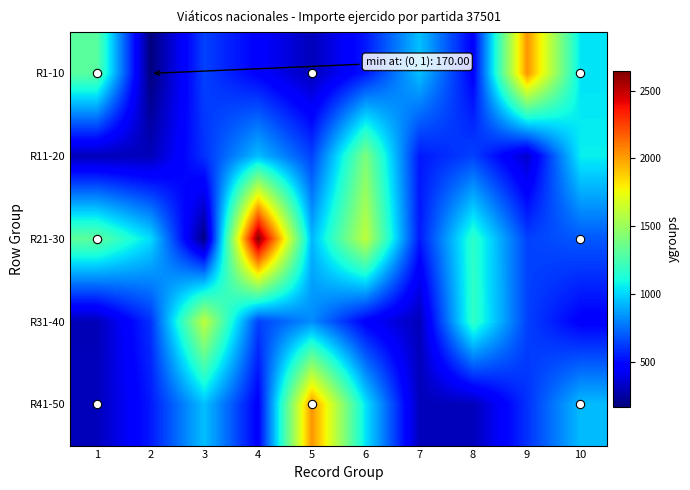

Reading left to right, what are all the values shown in this chart?

R1-10: 1=1305.0	2=170.0	3=639.0	4=470.0	5=300.0	6=540.0	7=948.0	8=465.0	9=2032.5	10=1033.0
R11-20: 1=300.0	2=300.0	3=600.0	4=939.0	5=639.0	6=1408.0	7=538.0	8=639.0	9=339.9	10=1063.0
R21-30: 1=1318.0	2=1017.0	3=184.0	4=2645.0	5=924.8	6=1607.0	7=538.0	8=1173.0	9=639.0	10=696.0
R31-40: 1=294.0	2=598.0	3=1607.0	4=639.0	5=823.0	6=465.0	7=300.0	8=1187.0	9=639.0	10=465.0
R41-50: 1=300.0	2=540.0	3=948.0	4=465.0	5=2032.5	6=1033.0	7=300.0	8=300.0	9=600.0	10=939.0